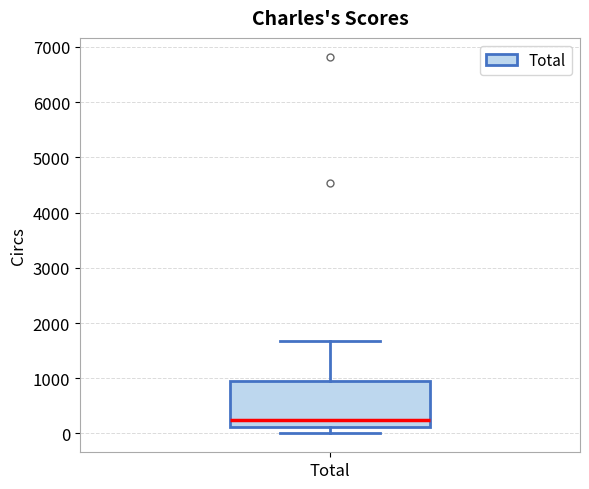

Where does the upper whisker of the box for Total end on the y-axis? The values are not printed on the chart, so give them approximately, as read against the axis.

1700